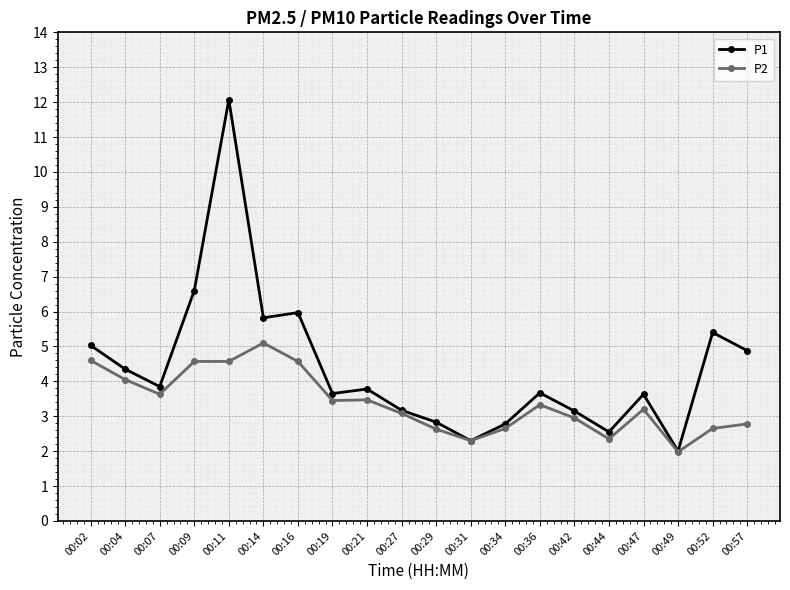

What is the lowest value of the P2 series?

2.0